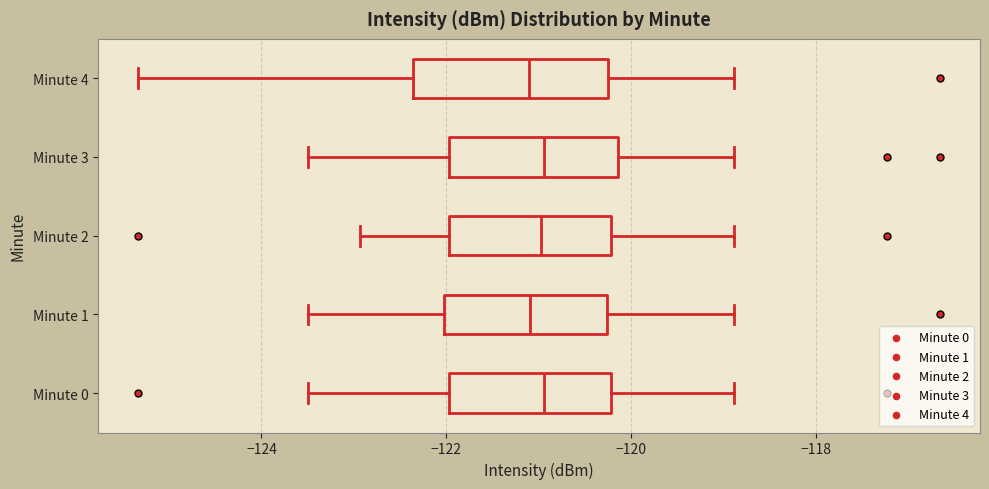

Reading bottom to top, transcribe this box plot: for each box, give where its median line is, the range the box spans, and where its two whiskers end, as read against the x-axis. The values are not printed on the chart, so give them approximately, as read against the axis.

Minute 0: median -121.0, box -122.0 to -120.2, whiskers -123.6 to -118.8
Minute 1: median -121.0, box -122.0 to -120.2, whiskers -123.6 to -118.8
Minute 2: median -121.0, box -122.0 to -120.2, whiskers -123.0 to -118.8
Minute 3: median -121.0, box -122.0 to -120.2, whiskers -123.6 to -118.8
Minute 4: median -121.2, box -122.4 to -120.2, whiskers -125.4 to -118.8